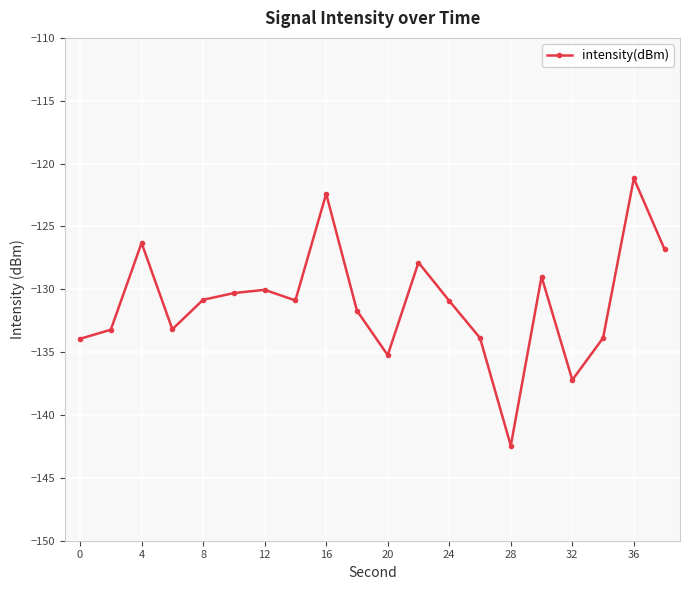

What is the greatest value displayed?

-121.2